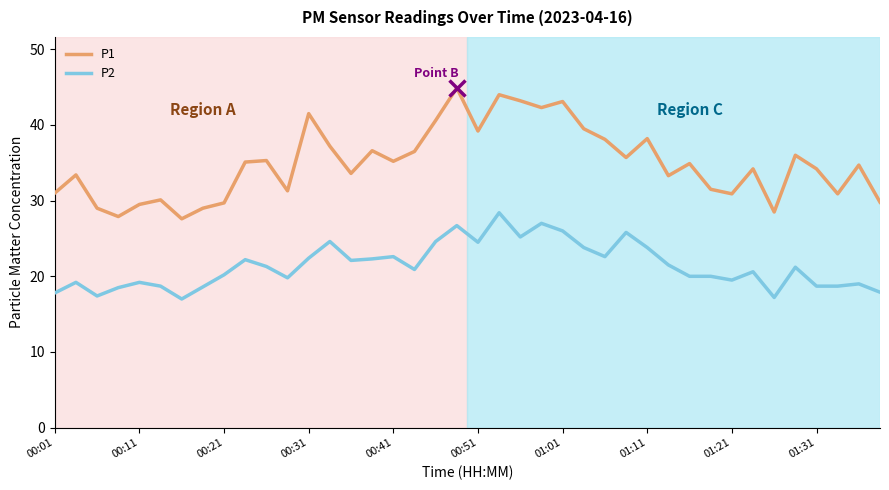

Which series has the widest spread of values?

P1